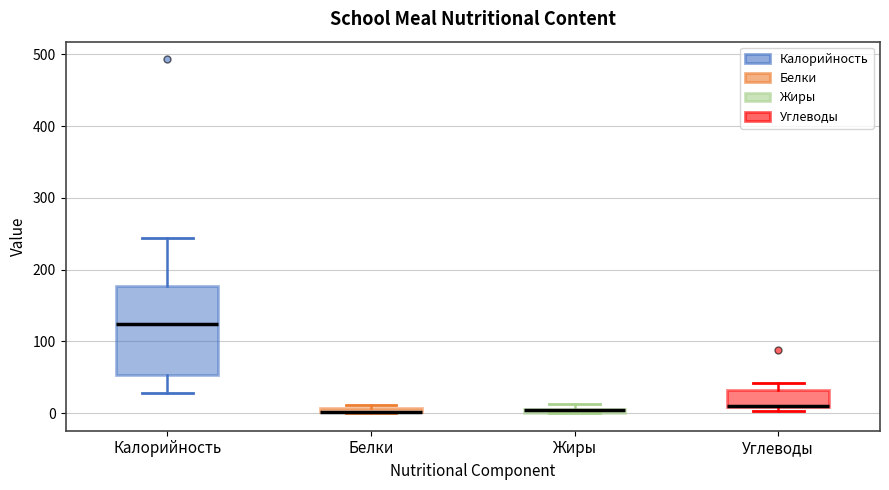

Comparing the boxes themselves (not the whiskers), which one is the tallest?

Калорийность